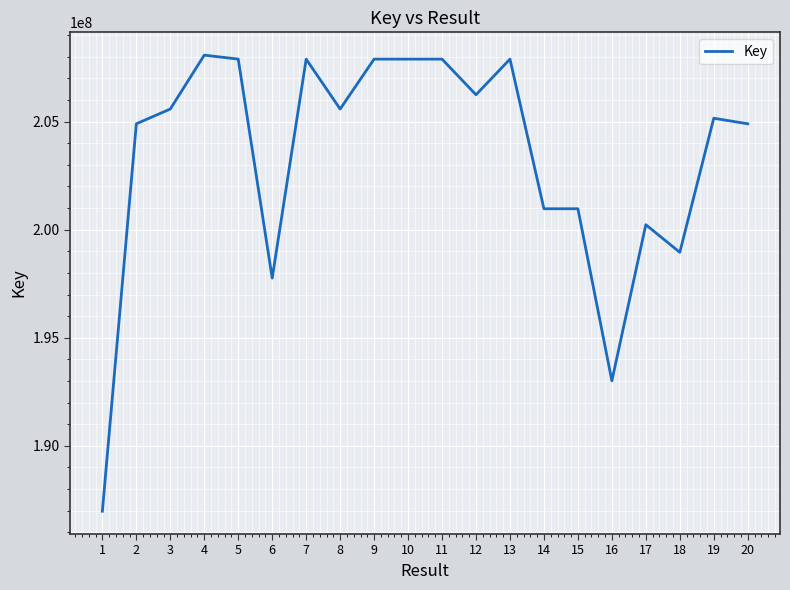

What value does the data have at 4, to the nearest 100?

208077200